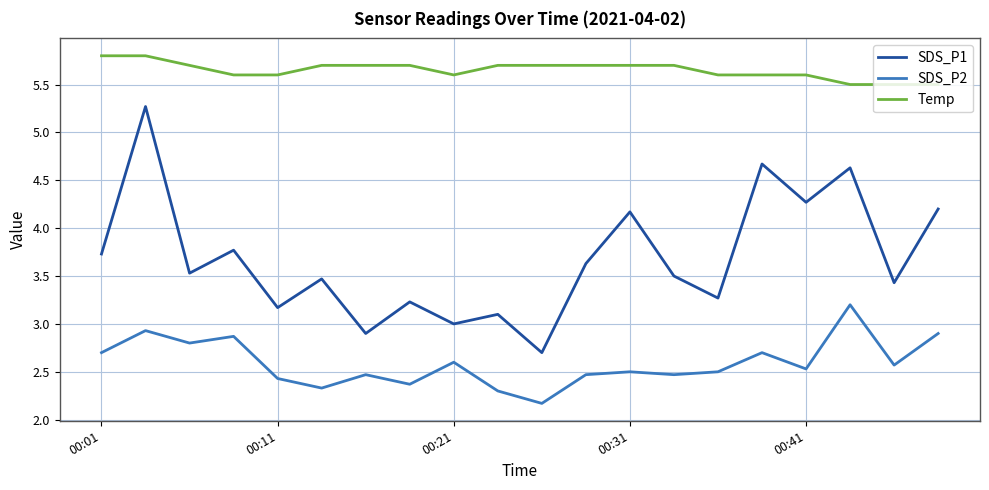

What are all the series names shown in the legend?

SDS_P1, SDS_P2, Temp